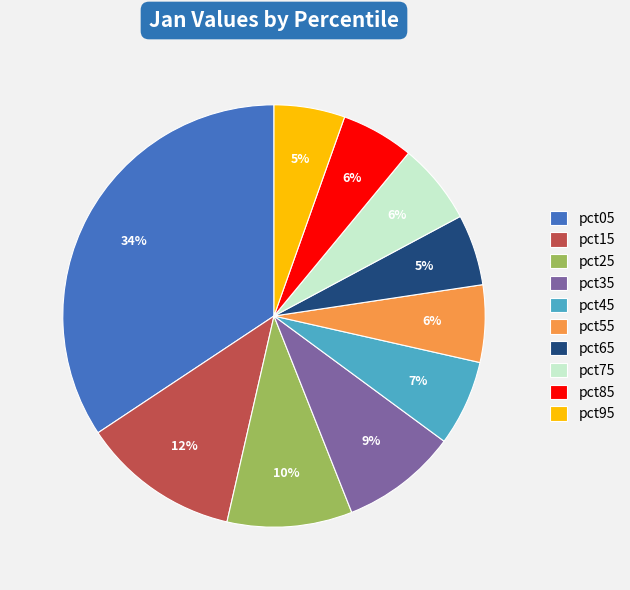

Do pct55 and pct45 together represent more than half of the pie?

No